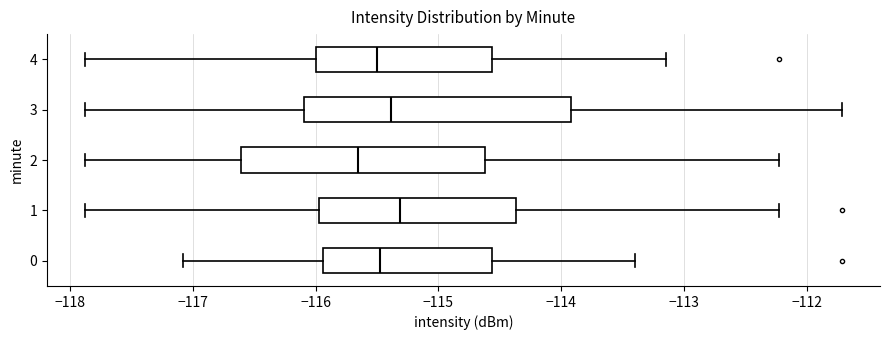

Reading bottom to top, read every box against the x-axis: the position of its median line, the range the box covers, and the ends of its whiskers. The values are not printed on the chart, so give them approximately, as read against the axis.

0: median -115.5, box -115.9 to -114.6, whiskers -117.1 to -113.4
1: median -115.3, box -116.0 to -114.4, whiskers -117.9 to -112.2
2: median -115.7, box -116.6 to -114.6, whiskers -117.9 to -112.2
3: median -115.4, box -116.1 to -113.9, whiskers -117.9 to -111.7
4: median -115.5, box -116.0 to -114.6, whiskers -117.9 to -113.1